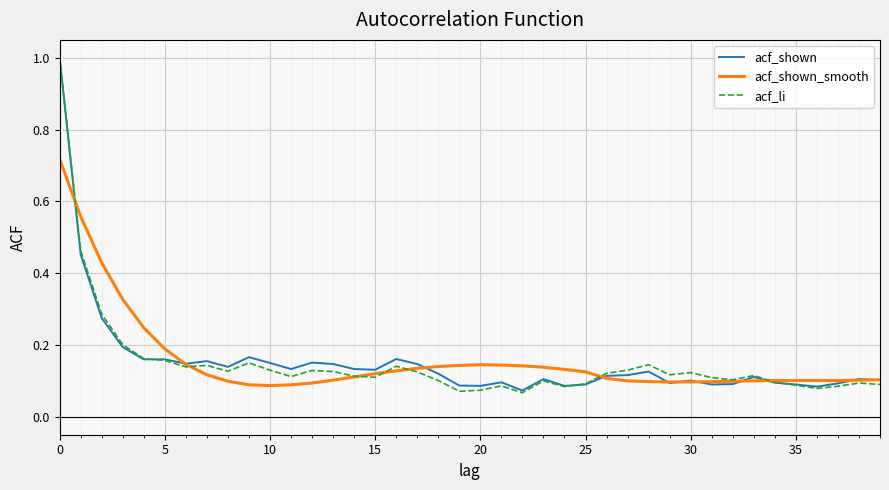

Which series has the widest spread of values?

acf_li